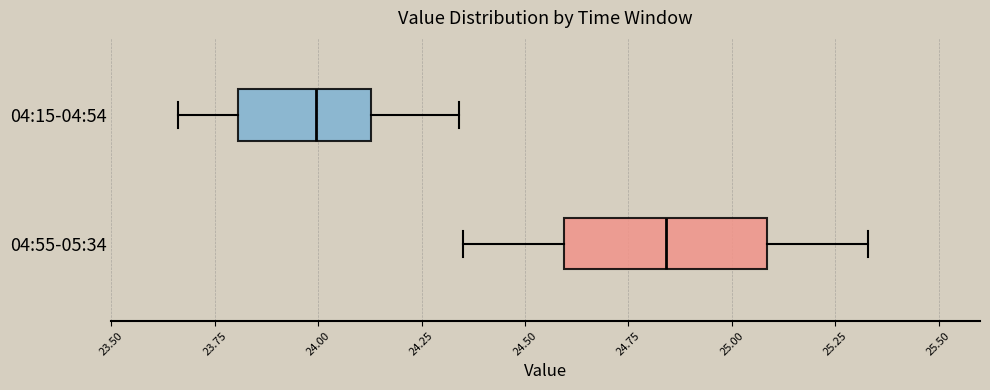

Which box's median line is the furthest to the right?

04:55-05:34